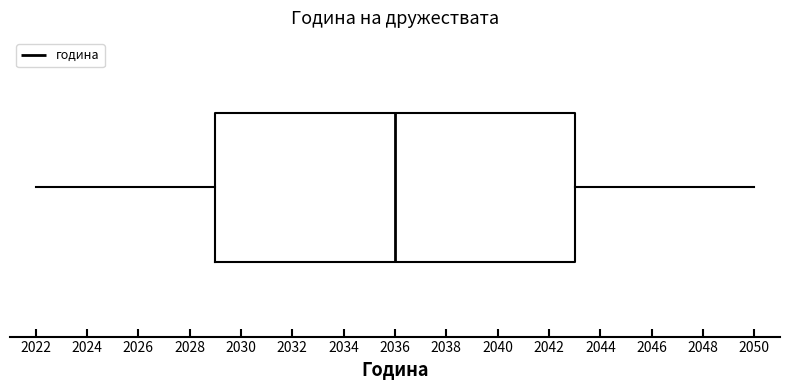

Read this box plot against the x-axis: the position of the median line, the range covered by the box, and the ends of both whiskers. The values are not printed on the chart, so give them approximately, as read against the axis.

median 2036, box 2029 to 2043, whiskers 2022 to 2050